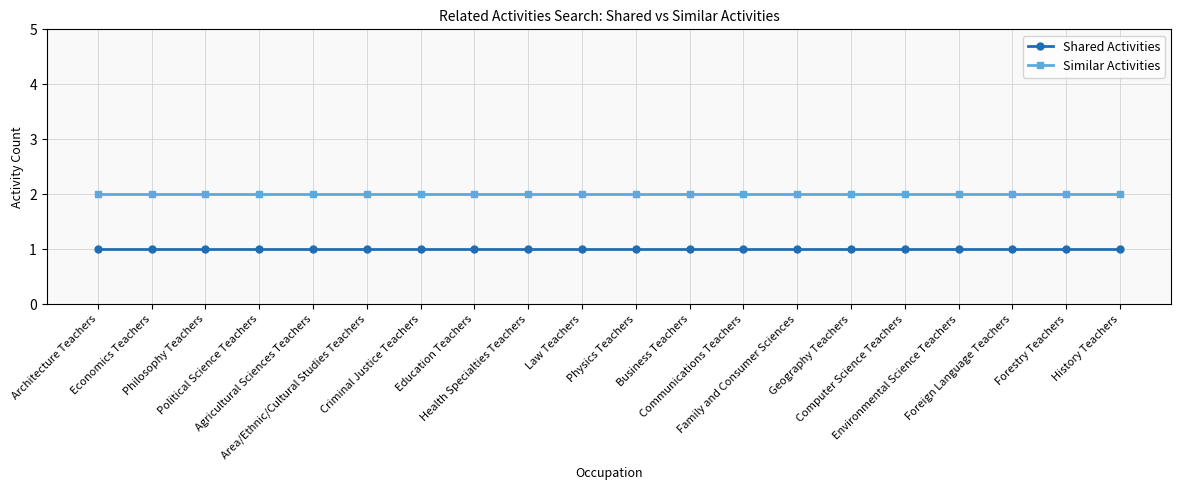

What is the value of the Similar Activities point at the 1st from the left?

2